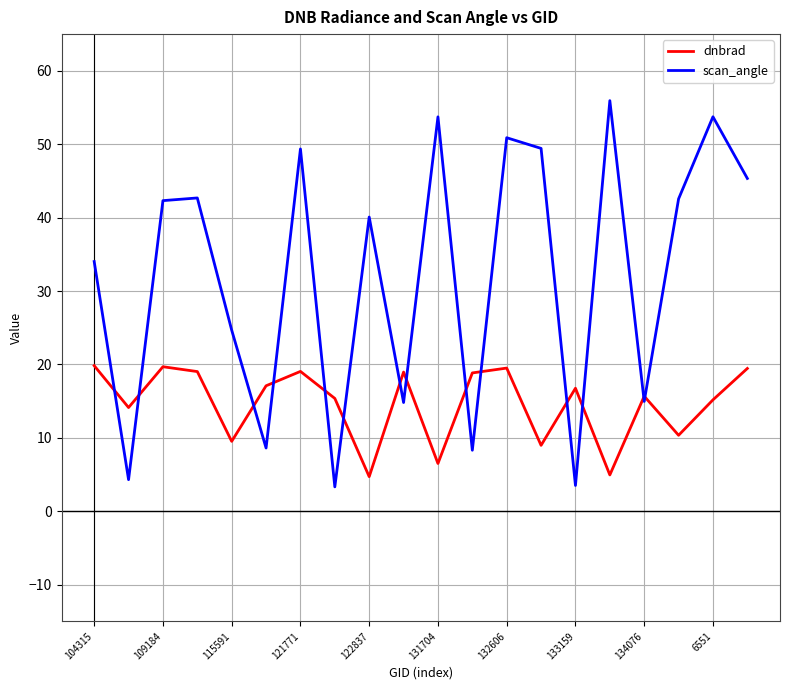

How many interior local valleys does the dnbrad series have?

7